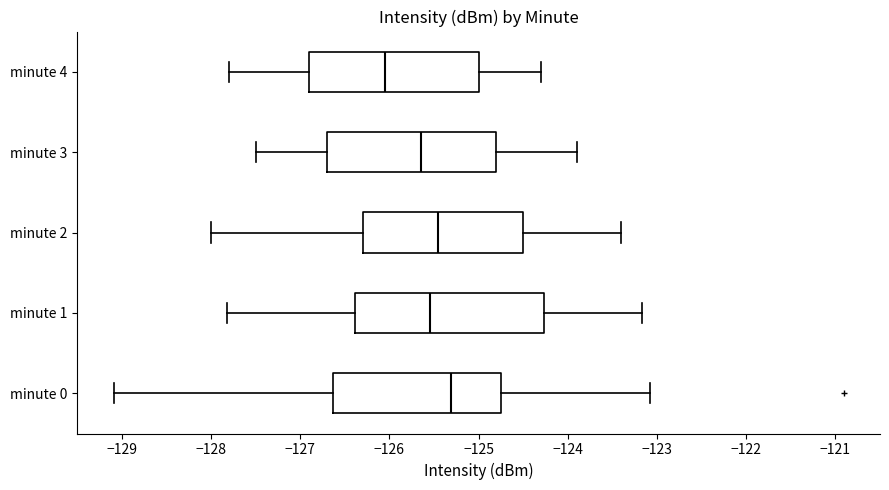

Which box has the furthest to the left median line?

minute 4